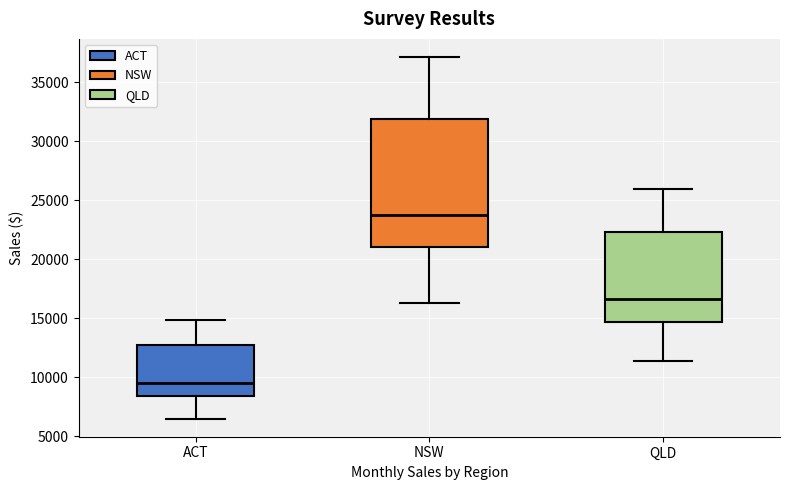

Which box is the tallest, from its lower edge to its upper edge?

NSW